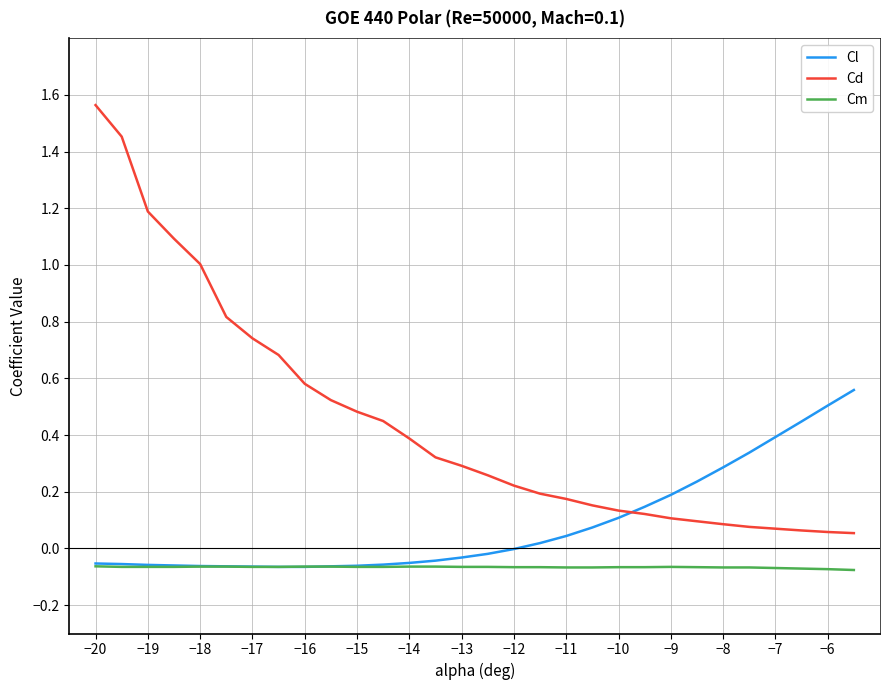

Which series has the largest total across all categories?

Cd